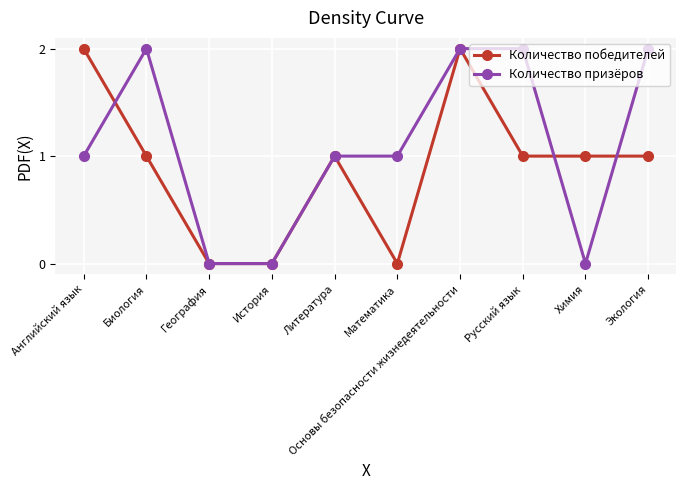

Does the chart display data point markers on the line(s)?

Yes